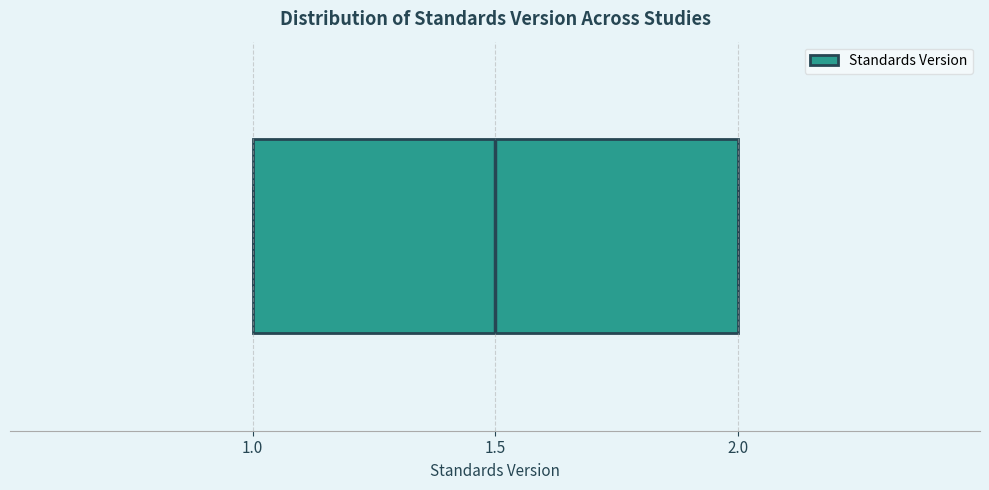

Transcribe this box plot: give where the median line is, the range the box spans, and where the two whiskers end, as read against the x-axis. The values are not printed on the chart, so give them approximately, as read against the axis.

median 1.5, box 1.0 to 2.0, whiskers 1.0 to 2.0